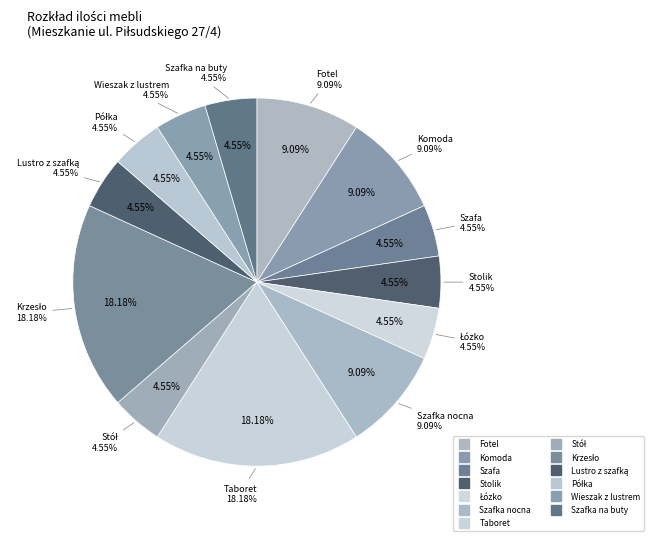

To the nearest percent, what is the combined percentage of Taboret and Stół?

23%